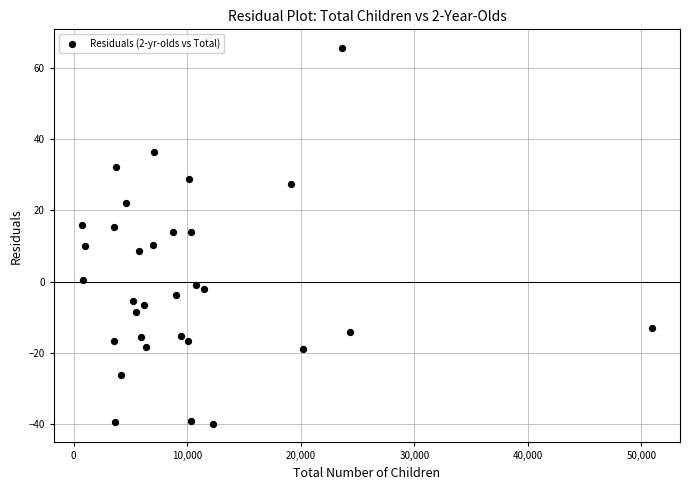

What is the range of Y values (max minus min)?

105.3